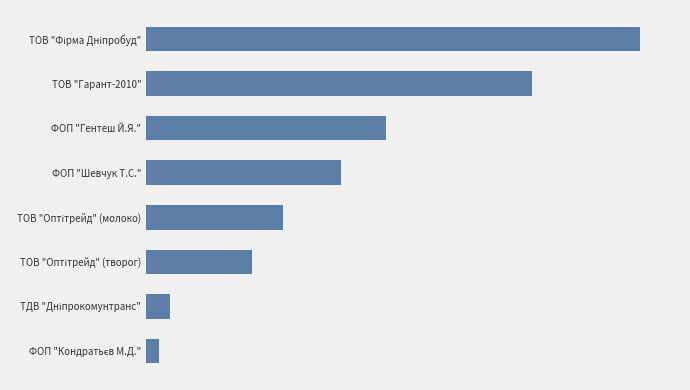

Does the chart contain any negative values?

No